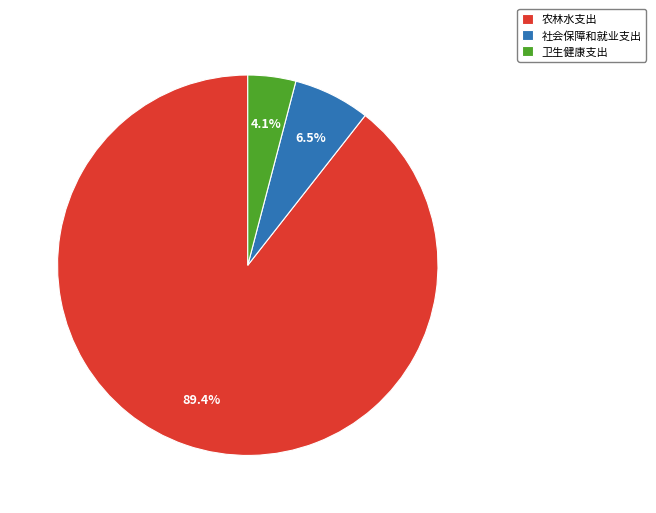

Do 农林水支出 and 卫生健康支出 together represent more than half of the pie?

Yes